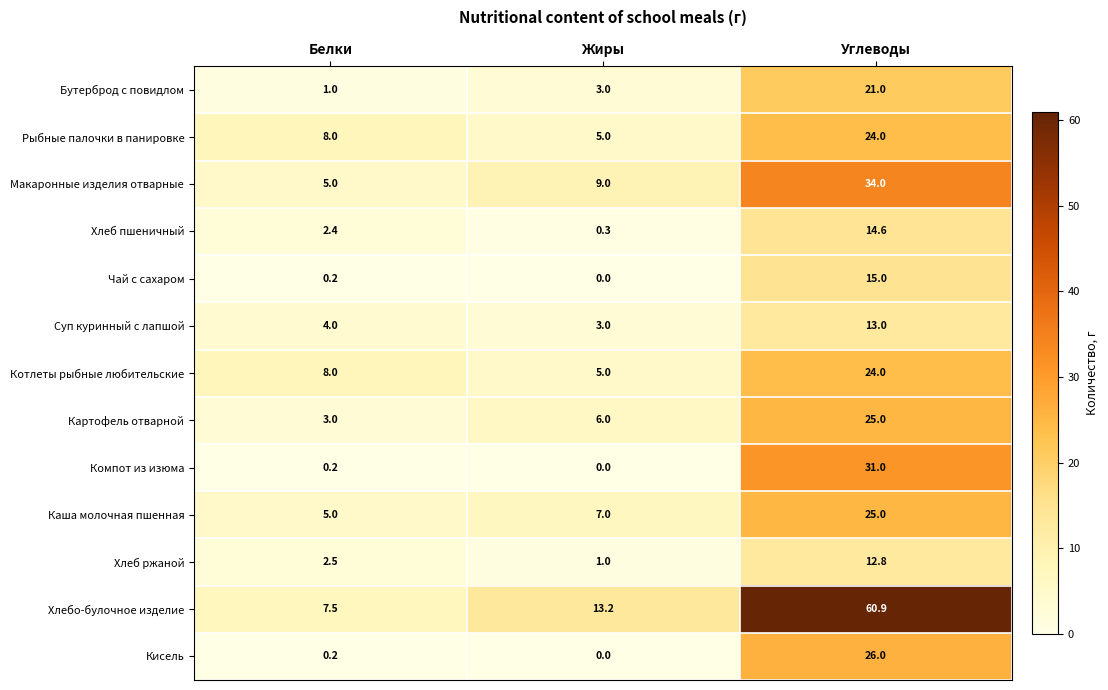

List the labels in order of Кисель value, largest first.

Углеводы, Белки, Жиры